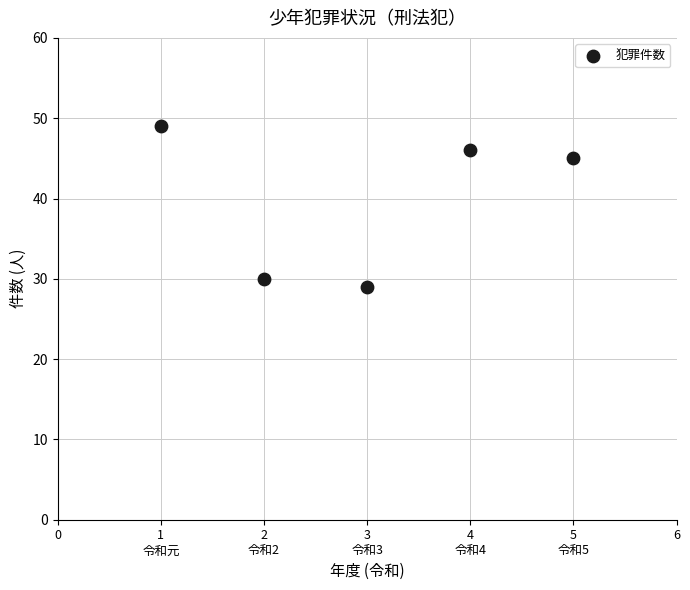

What Y value in the scatter plot is closest to 39?

45